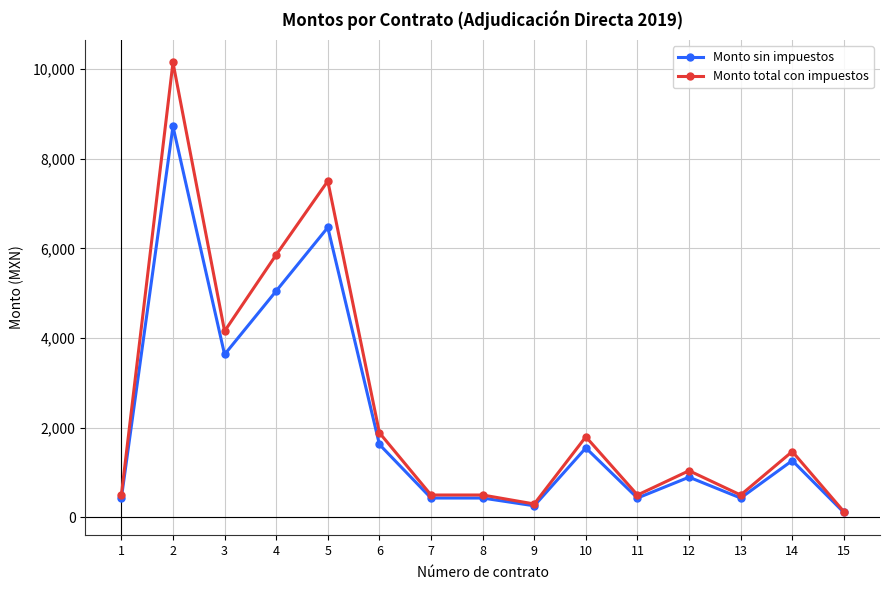

True or false: Monto total con impuestos has more than 0 interior local peaks.

True